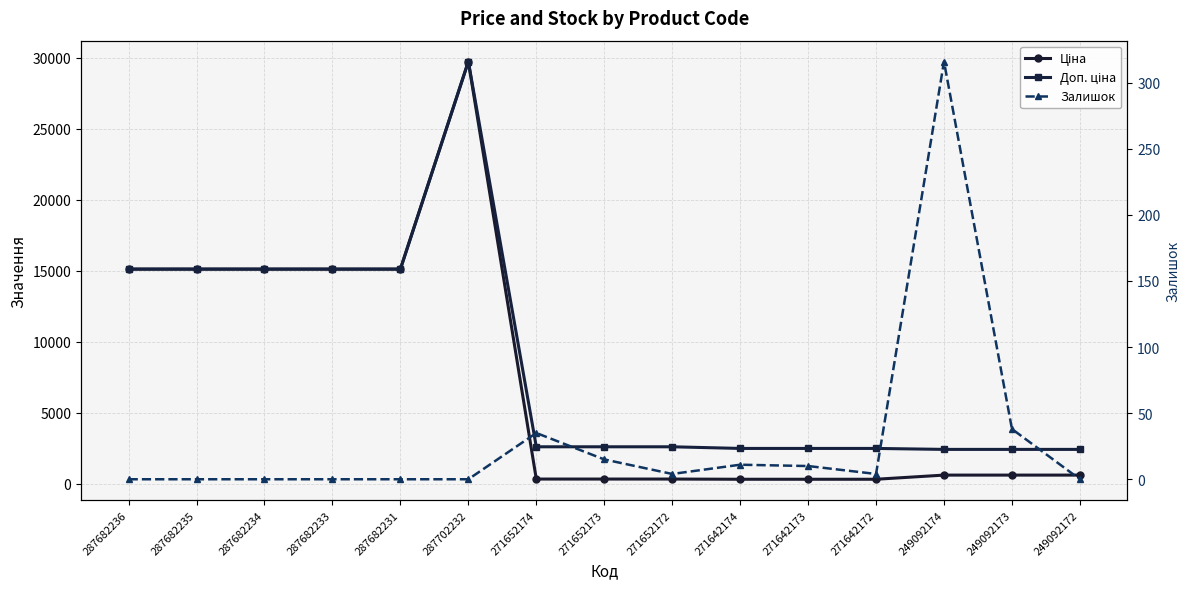

What are all the series names shown in the legend?

Ціна, Доп. ціна, Залишок